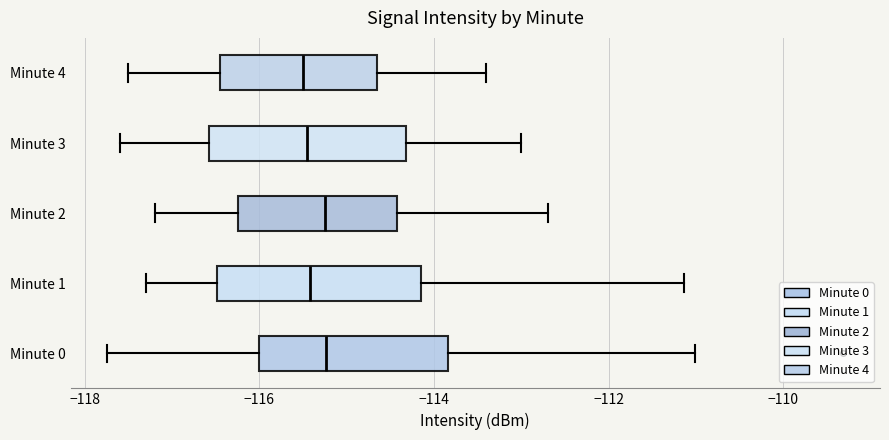

Reading bottom to top, read every box against the x-axis: the position of its median line, the range the box covers, and the ends of its whiskers. The values are not printed on the chart, so give them approximately, as read against the axis.

Minute 0: median -115.2, box -116.0 to -113.8, whiskers -117.8 to -111.0
Minute 1: median -115.4, box -116.4 to -114.2, whiskers -117.4 to -111.2
Minute 2: median -115.2, box -116.2 to -114.4, whiskers -117.2 to -112.6
Minute 3: median -115.4, box -116.6 to -114.4, whiskers -117.6 to -113.0
Minute 4: median -115.4, box -116.4 to -114.6, whiskers -117.4 to -113.4